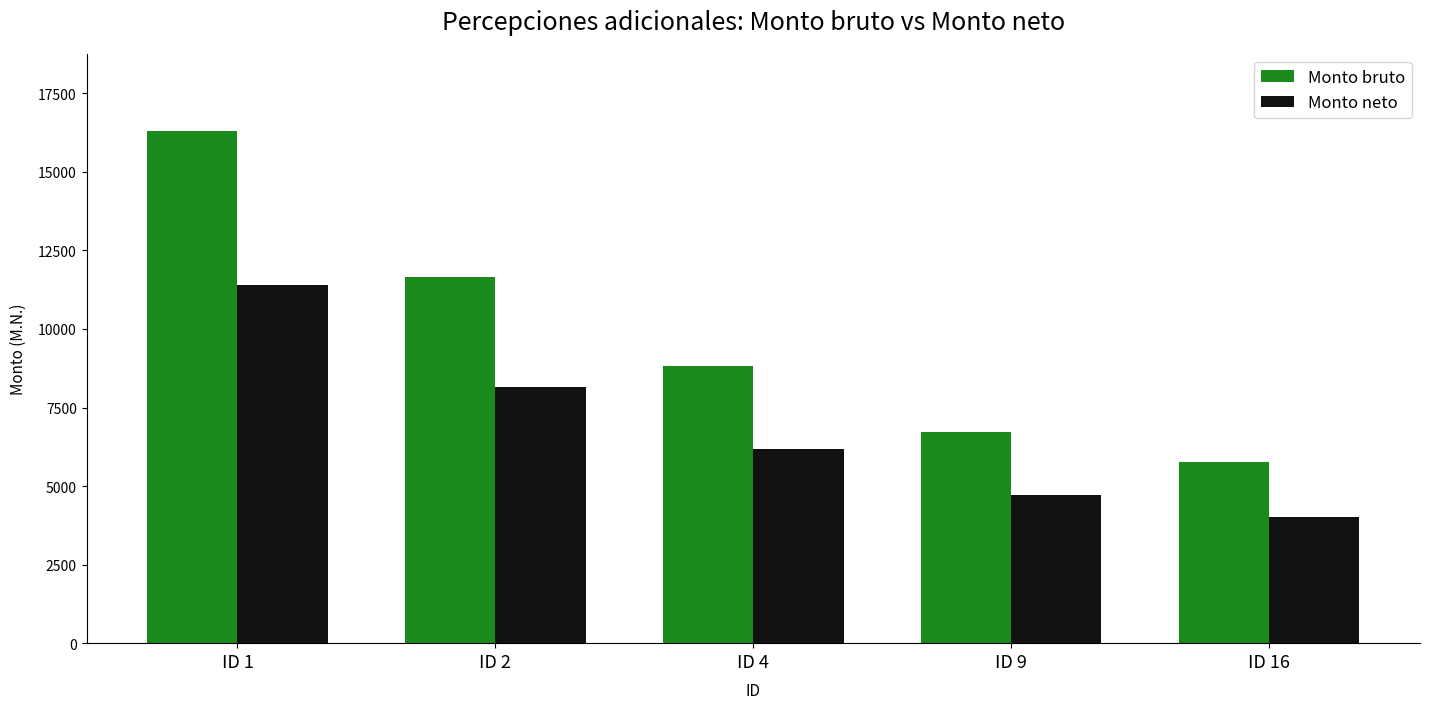

Is the value of Monto bruto at ID 9 greater than the value of Monto neto at ID 1?

No